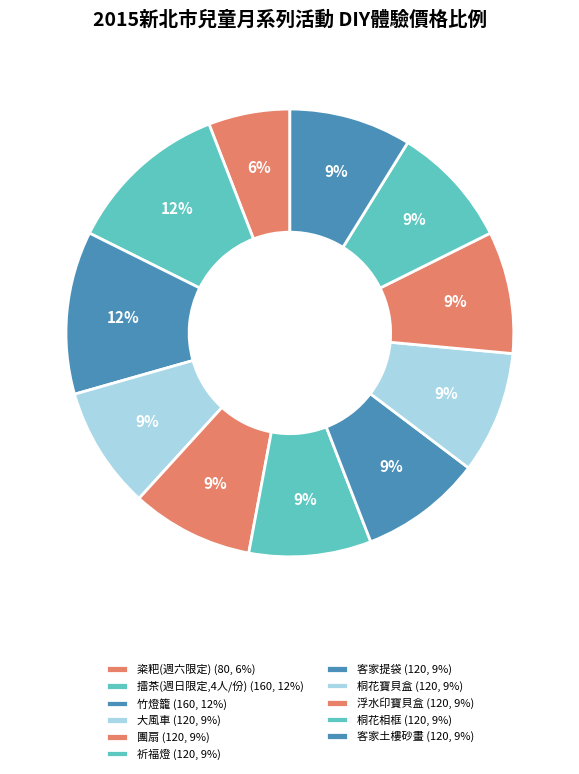

What percentage is the 桐花寶貝盒 slice, to the nearest percent?

9%